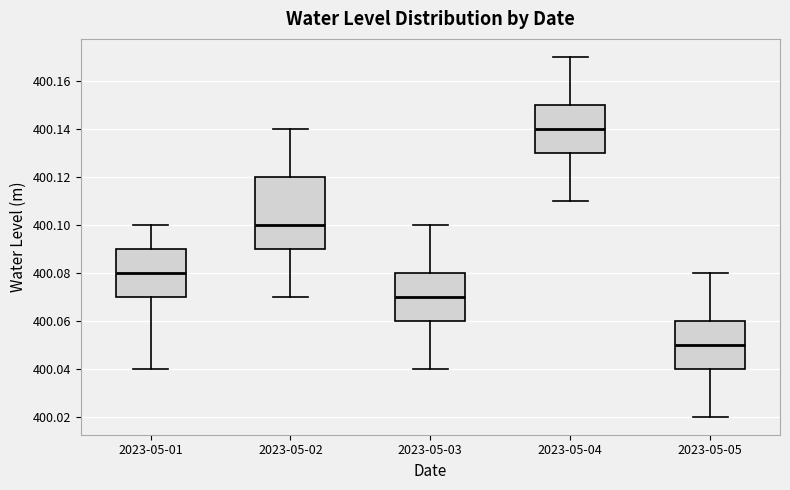

Which box is the tallest, from its lower edge to its upper edge?

2023-05-02